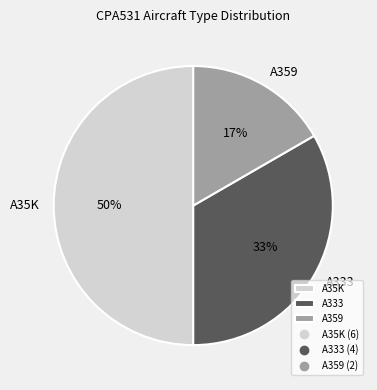

To the nearest percent, what is the combined percentage of A333 and A359?

50%